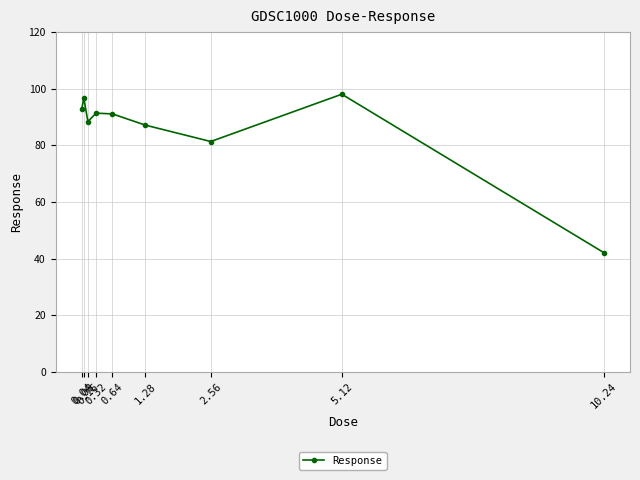

What is the maximum value shown in the chart?

98.0